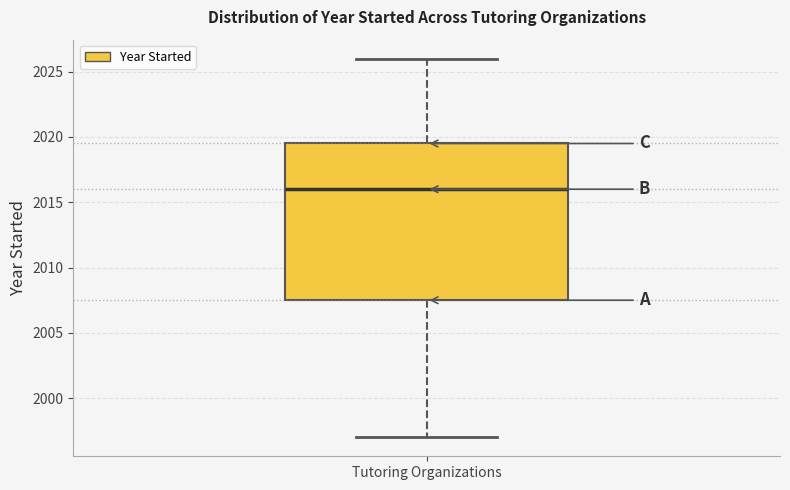

Transcribe this box plot: give where the median line is, the range the box spans, and where the two whiskers end, as read against the y-axis. The values are not printed on the chart, so give them approximately, as read against the axis.

median 2016.0, box 2007.5 to 2019.5, whiskers 1997.0 to 2026.0